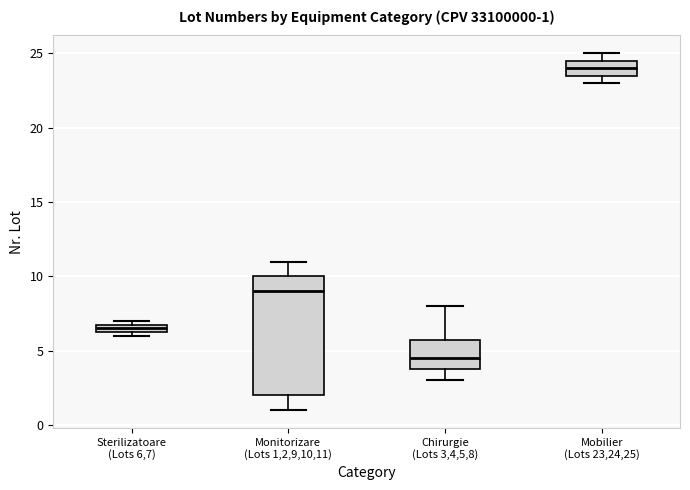

Which box is the tallest, from its lower edge to its upper edge?

Monitorizare (Lots 1,2,9,10,11)